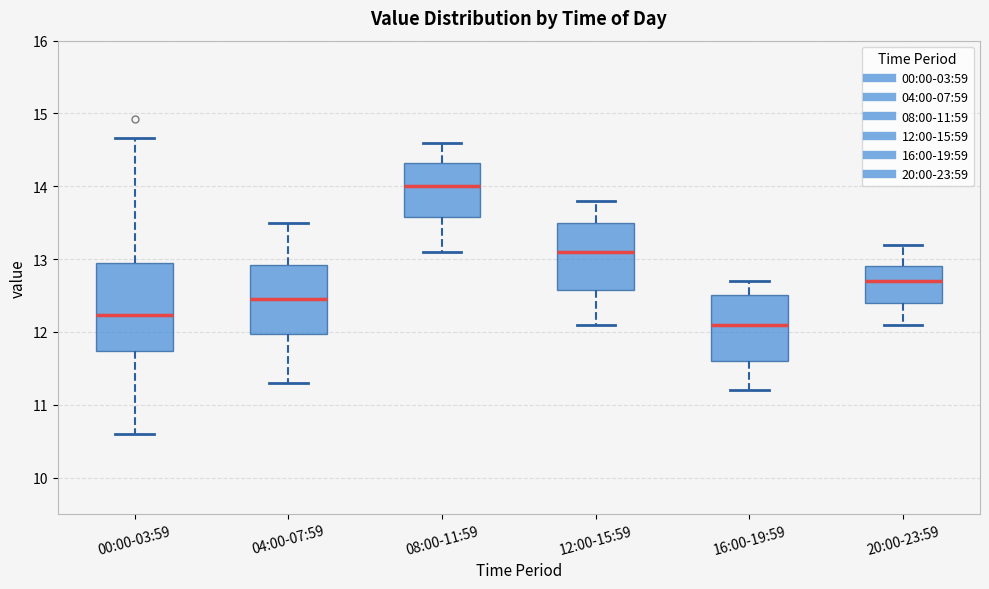

Where does the upper whisker of the box for 04:00-07:59 end on the y-axis? The values are not printed on the chart, so give them approximately, as read against the axis.

13.5